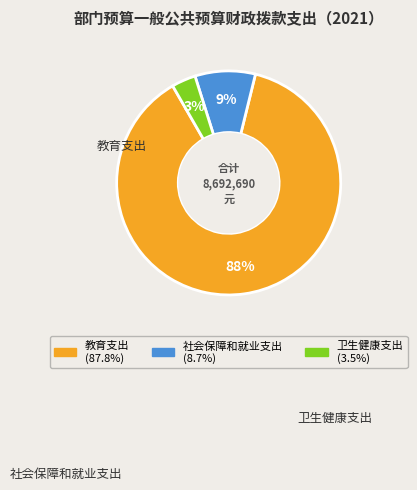

What is the change in value from 教育支出 to 卫生健康支出?

-7332490